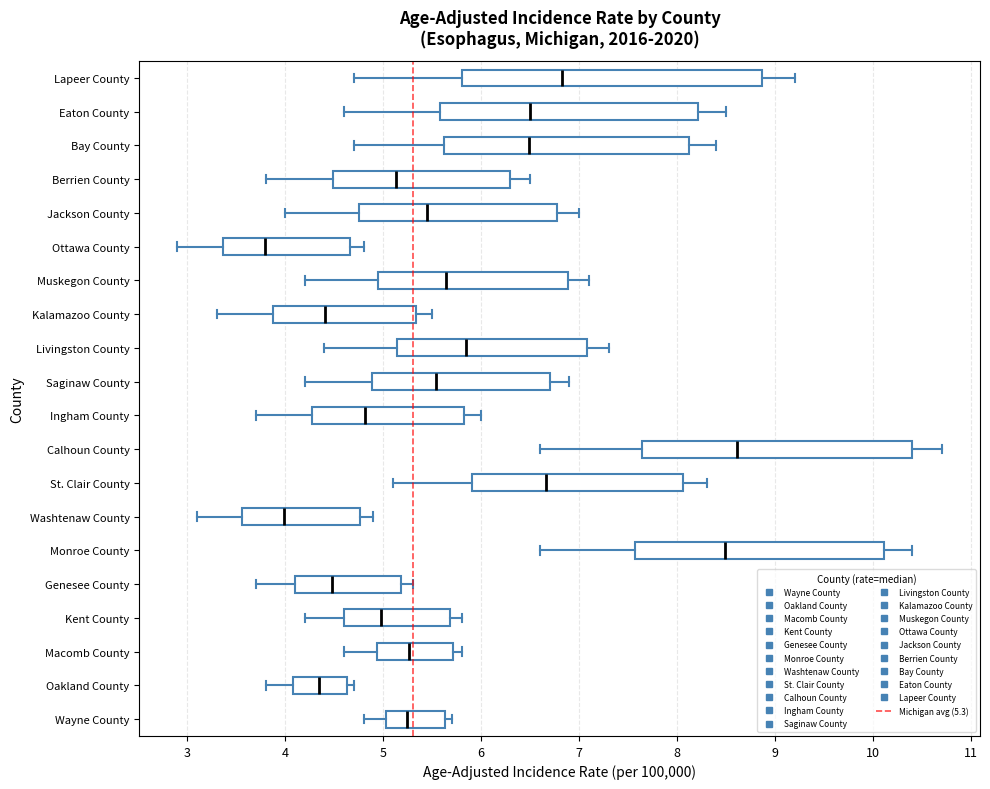

Which box is the widest, from its left edge to its right edge?

Lapeer County